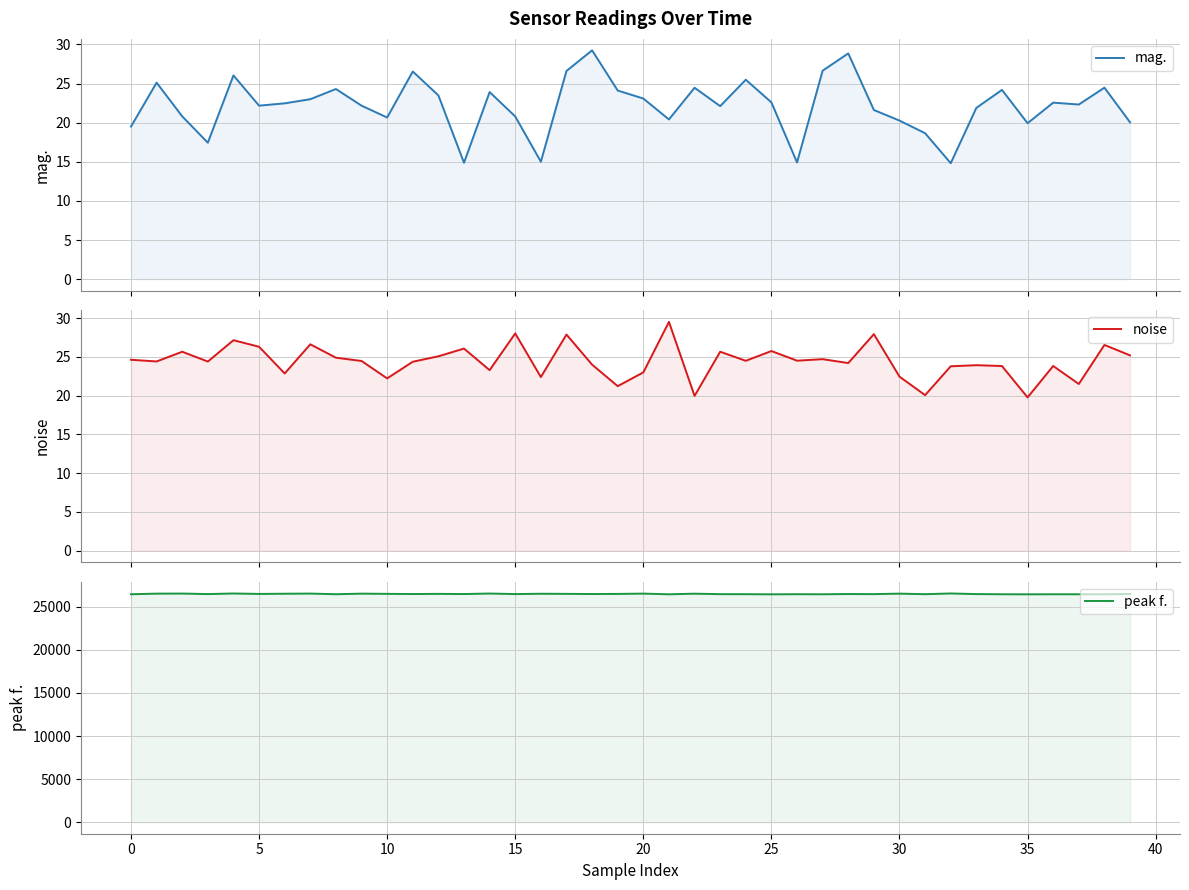

How many values in the mag. series exceed 22?

24